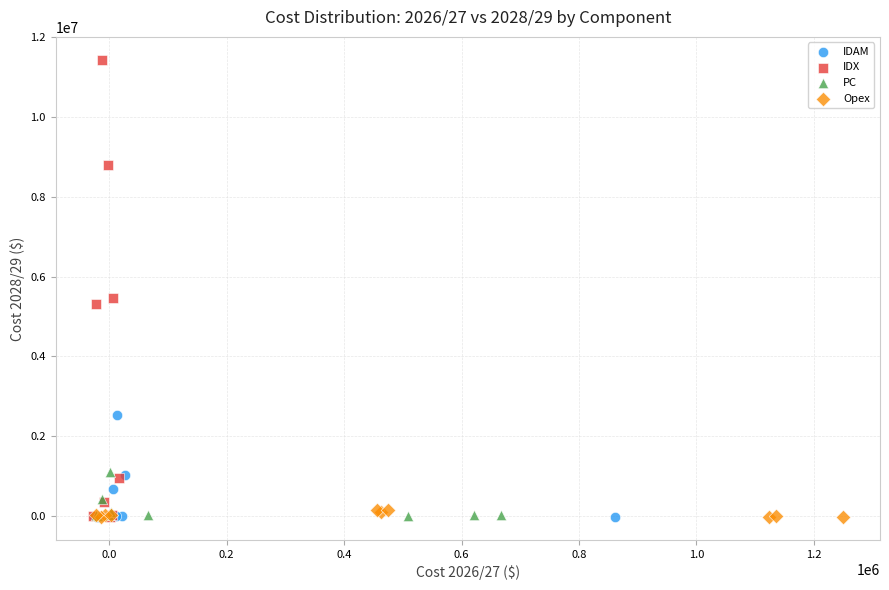

Which series reaches the maximum Y coordinate?

IDX